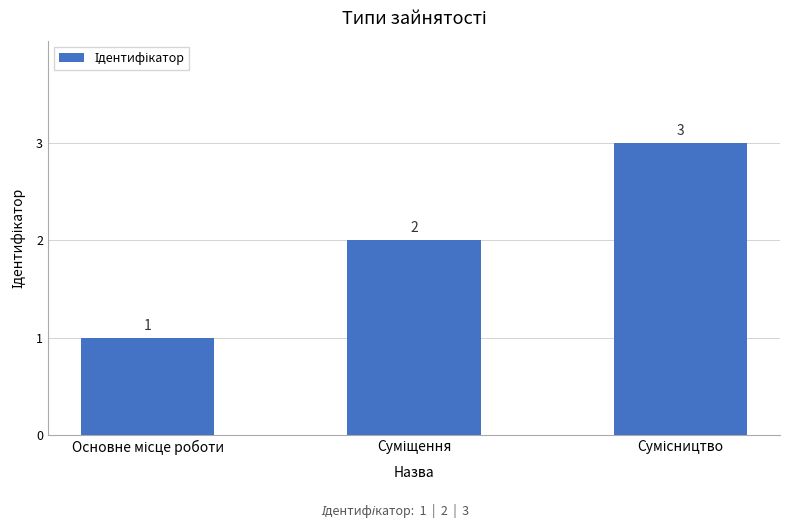

How many values are between 1 and 3?

3